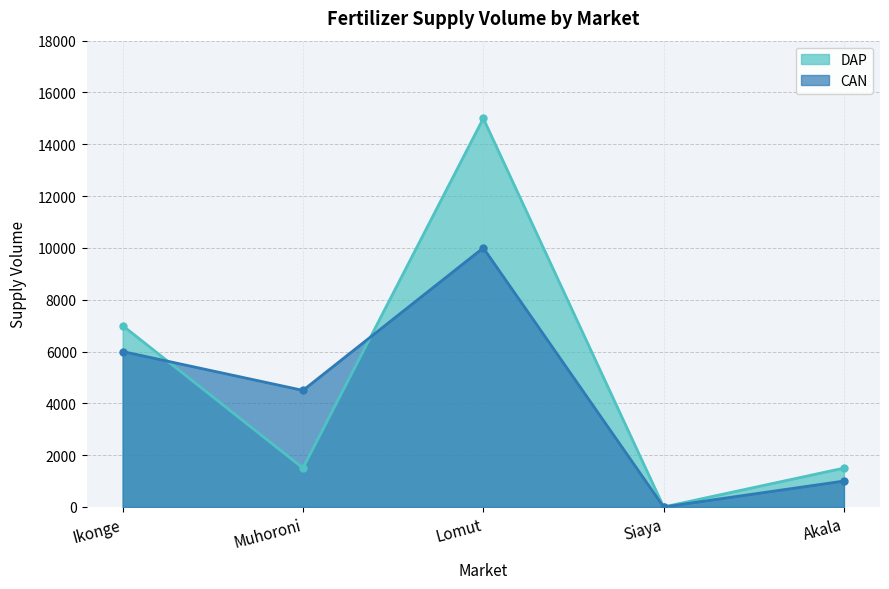

How many lines are shown in the chart?

2